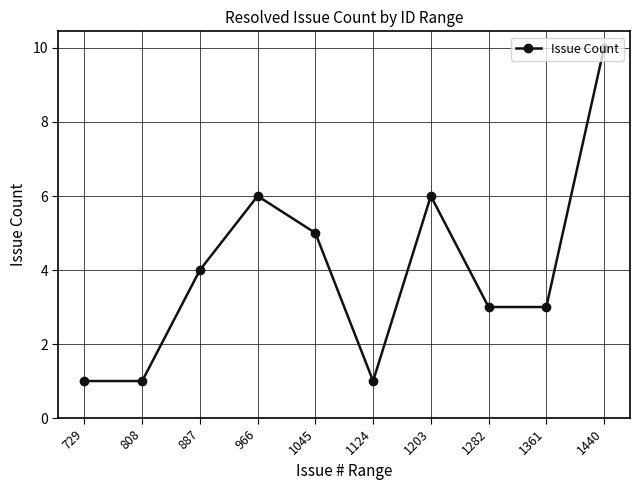

What is the sum of all values?

40